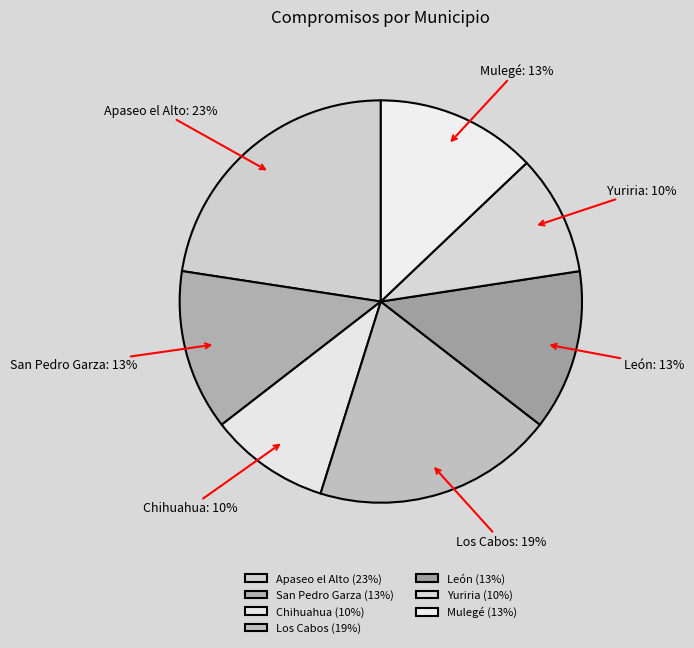

The Chihuahua slice represents 3% of the pie. True or false?

False